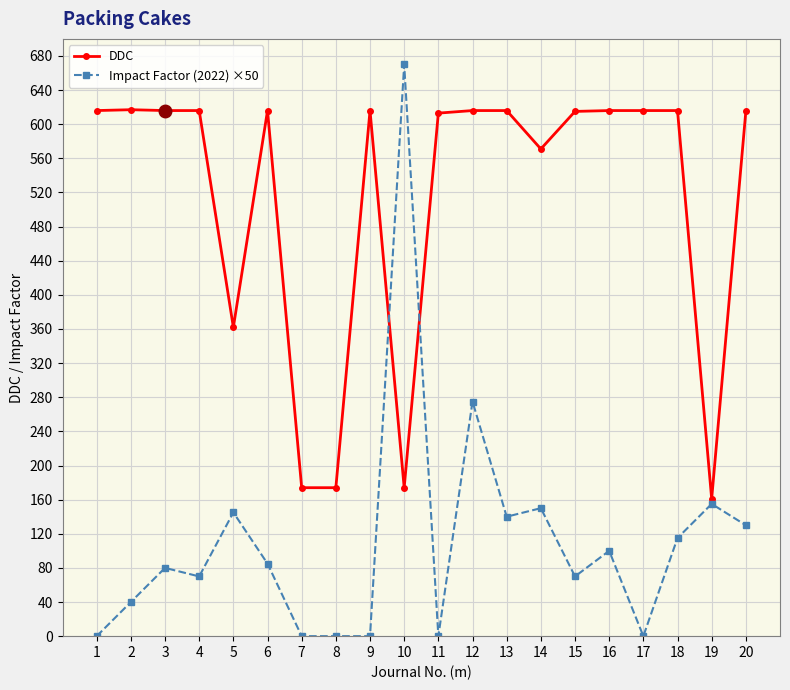

Does the chart have visible grid lines?

Yes